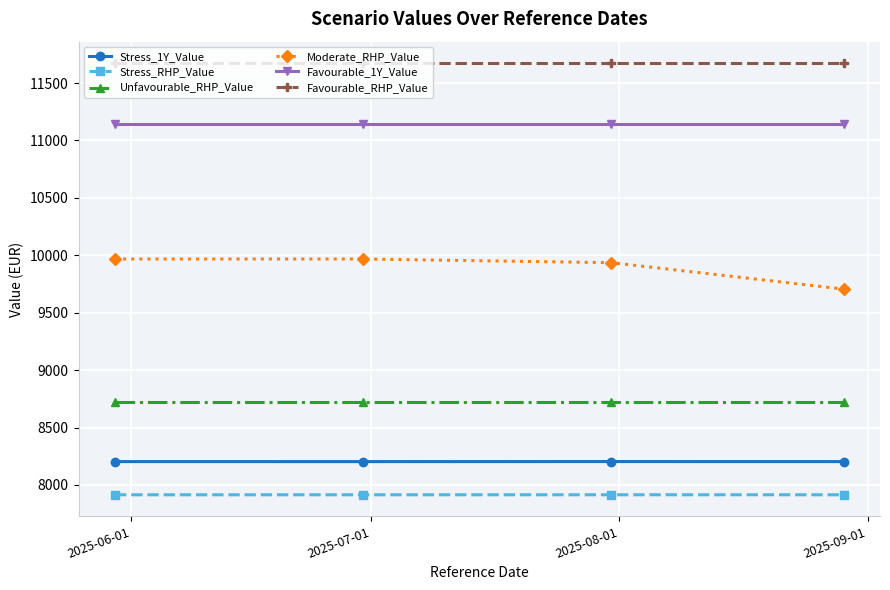

True or false: Favourable_1Y_Value has more than 2 points higher than both neighbors.

False